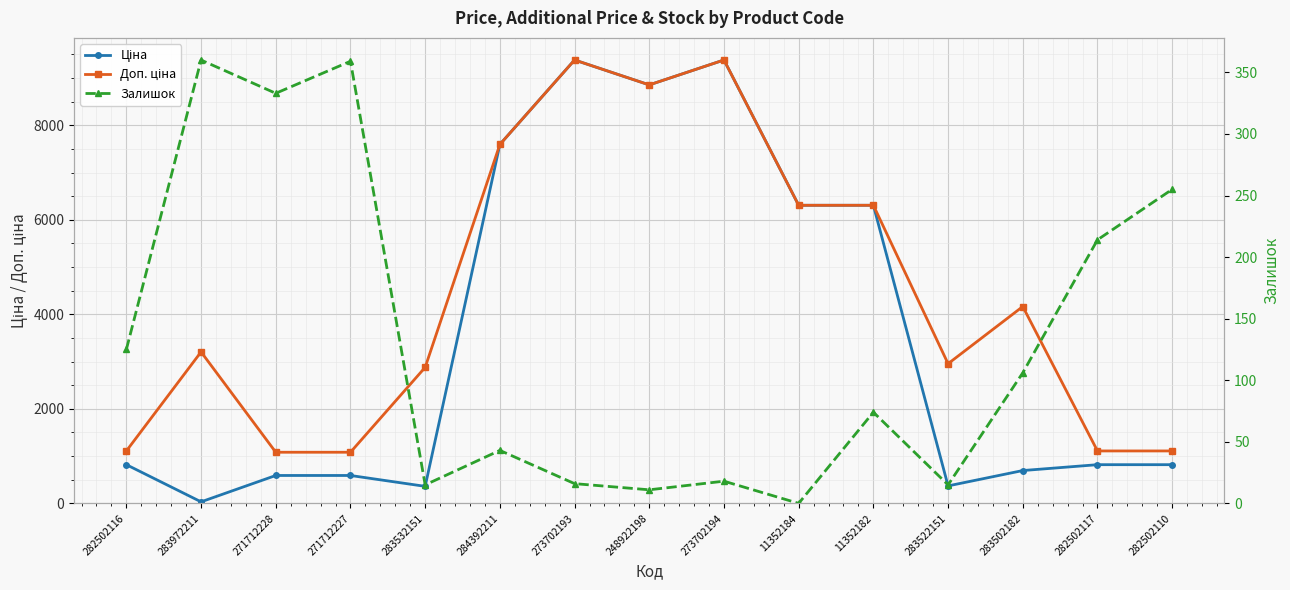

At which label is Доп. ціна closest to 5232?

283502182